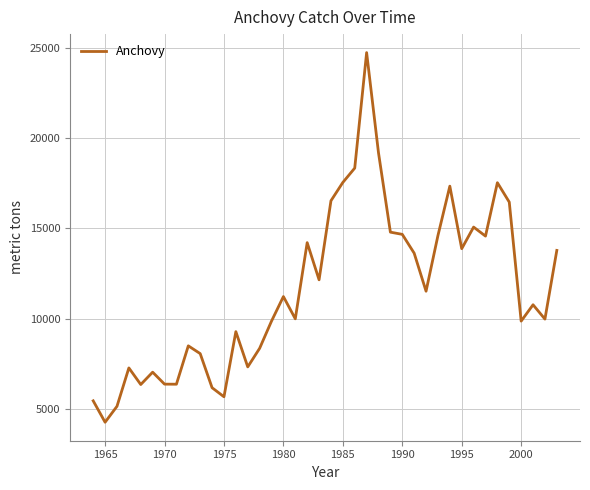

What is the greatest value displayed?

24735.6